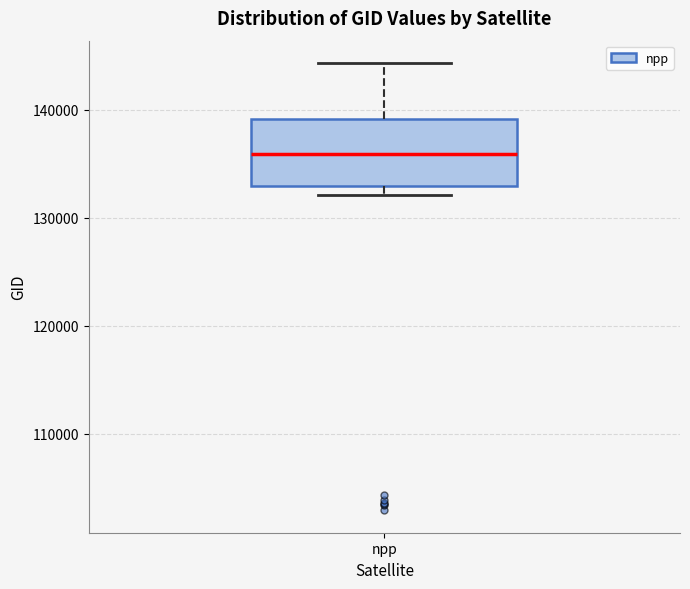

Where does the median line of the box for npp sit on the y-axis? The values are not printed on the chart, so give them approximately, as read against the axis.

136000